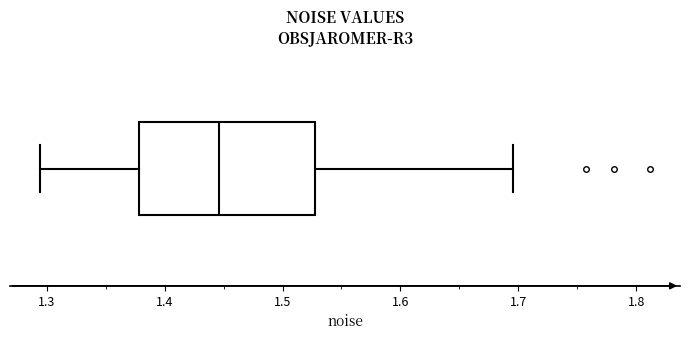

Transcribe this box plot: give where the median line is, the range the box spans, and where the two whiskers end, as read against the x-axis. The values are not printed on the chart, so give them approximately, as read against the axis.

median 1.45, box 1.38 to 1.53, whiskers 1.29 to 1.70